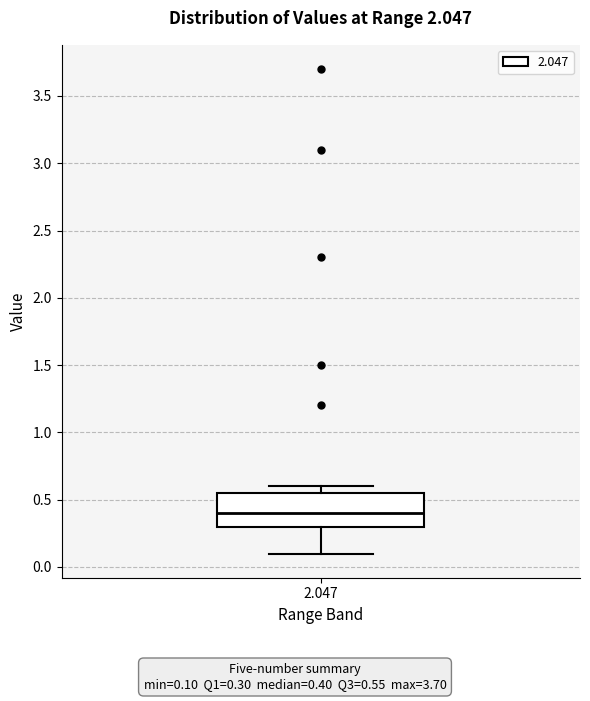

Transcribe this box plot: give where the median line is, the range the box spans, and where the two whiskers end, as read against the y-axis. The values are not printed on the chart, so give them approximately, as read against the axis.

median 0.40, box 0.30 to 0.55, whiskers 0.10 to 0.60